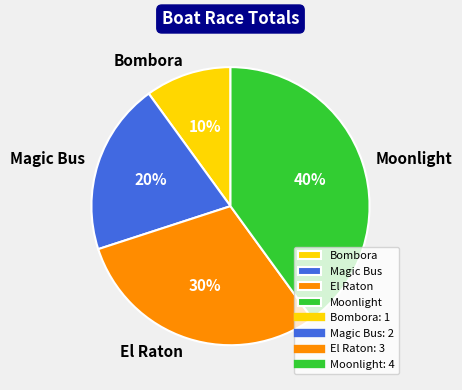

How many slices are in this pie chart?

4